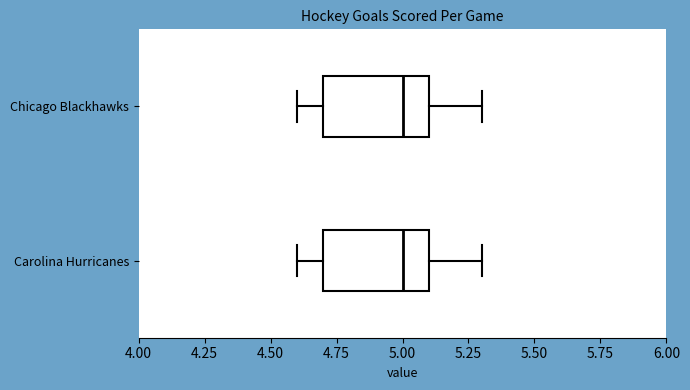

Reading bottom to top, transcribe this box plot: for each box, give where its median line is, the range the box spans, and where its two whiskers end, as read against the x-axis. The values are not printed on the chart, so give them approximately, as read against the axis.

Carolina Hurricanes: median 5.0, box 4.7 to 5.1, whiskers 4.6 to 5.3
Chicago Blackhawks: median 5.0, box 4.7 to 5.1, whiskers 4.6 to 5.3